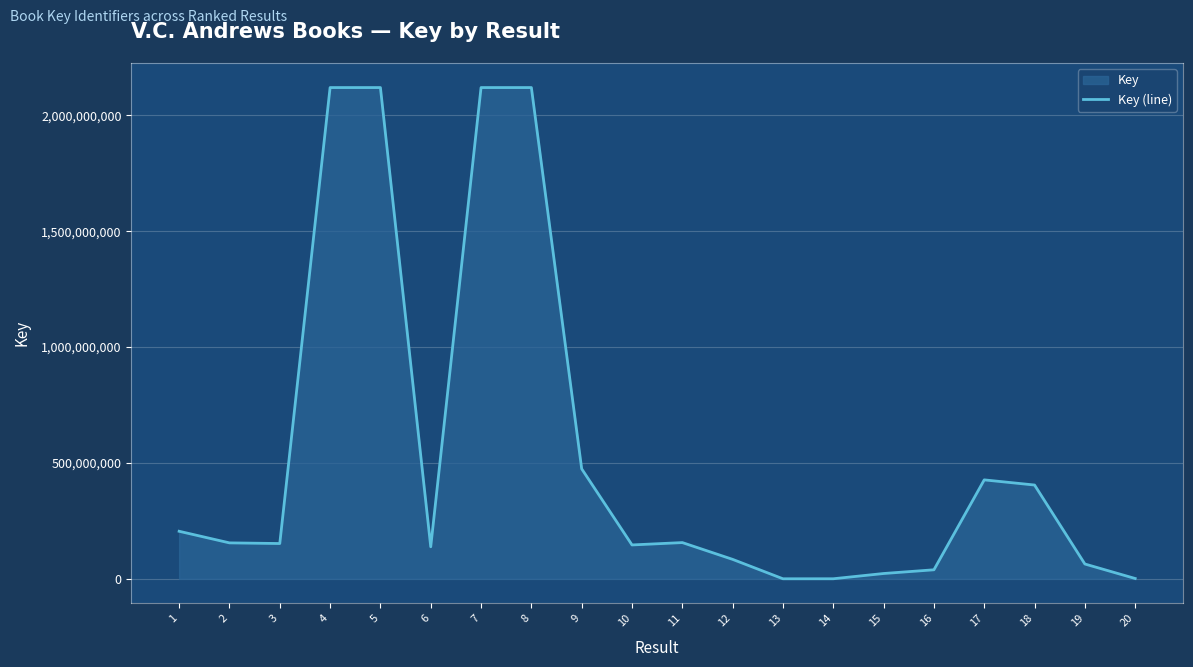

How many lines are shown in the chart?

1